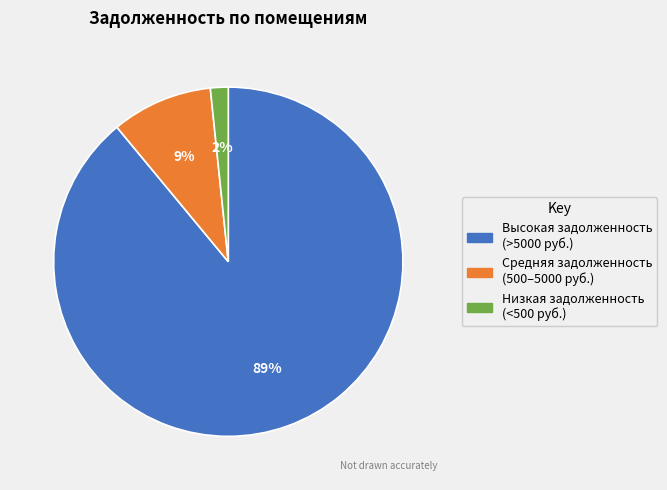

Is Высокая задолженность (>5000 руб.) the majority of the pie?

Yes